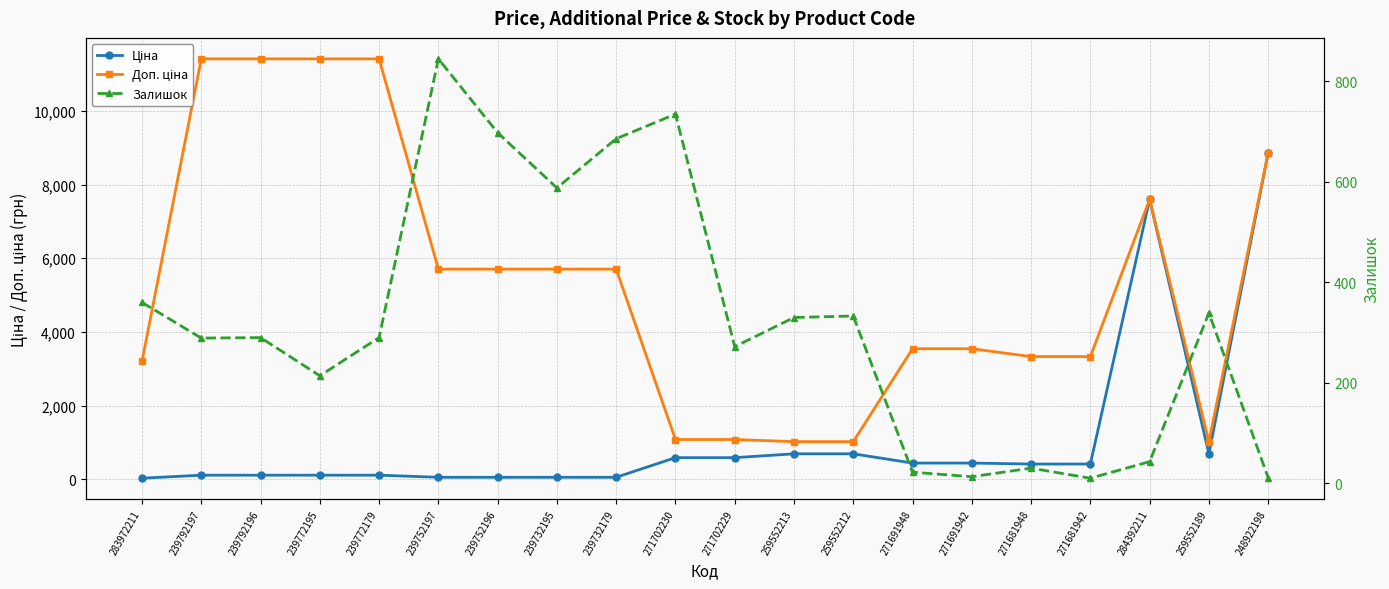

Reading left to right, what are all the values shown in this chart?

Ціна: 32.0	114.1	114.1	114.1	114.1	57.0	57.0	57.0	57.0	589.9	589.9	693.7	693.7	443.1	443.1	416.6	416.6	7596.5	693.7	8856.7
Доп. ціна: 3205.0	11410.0	11410.0	11410.0	11410.0	5705.0	5705.0	5705.0	5705.0	1081.7	1081.7	1024.6	1024.6	3545.0	3545.0	3332.5	3332.5	7596.5	1024.6	8856.7
Залишок: 360.0	289.0	290.0	214.0	290.0	845.0	698.0	588.0	686.0	735.0	272.0	330.0	333.0	22.0	13.0	30.0	10.0	43.0	339.0	11.0